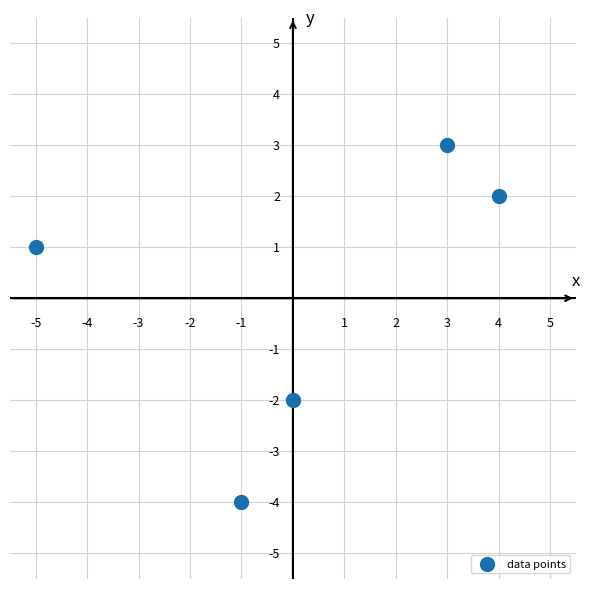

What is the range of Y values (max minus min)?

7